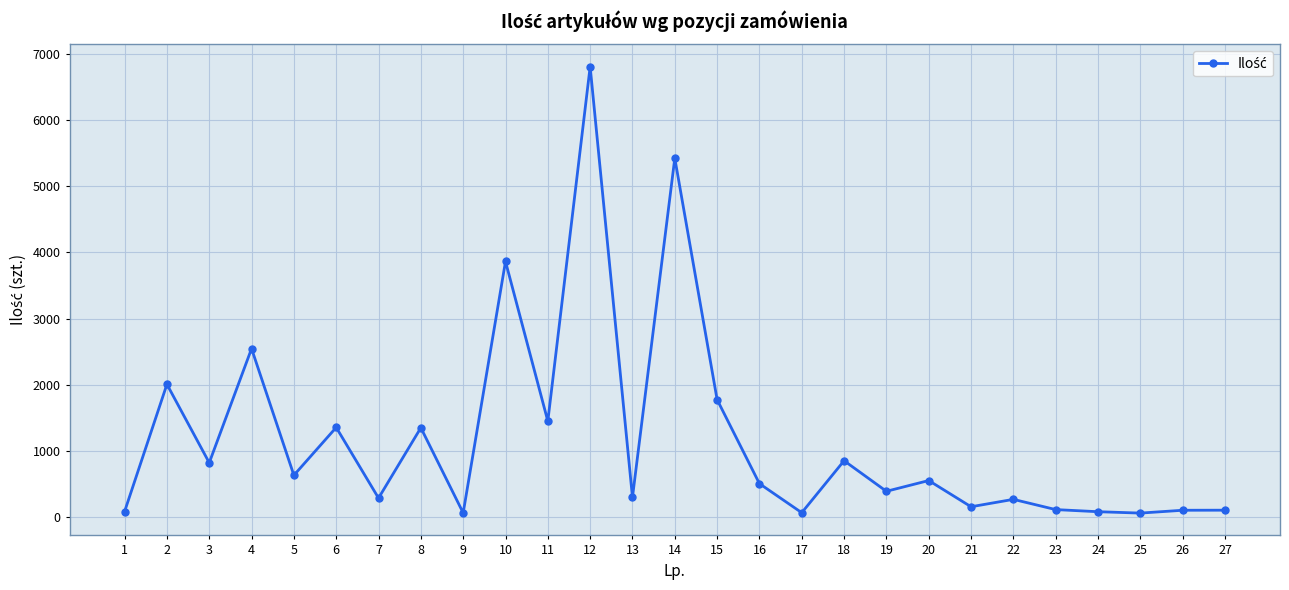

What is the difference between the second highest and second lowest values?

5370